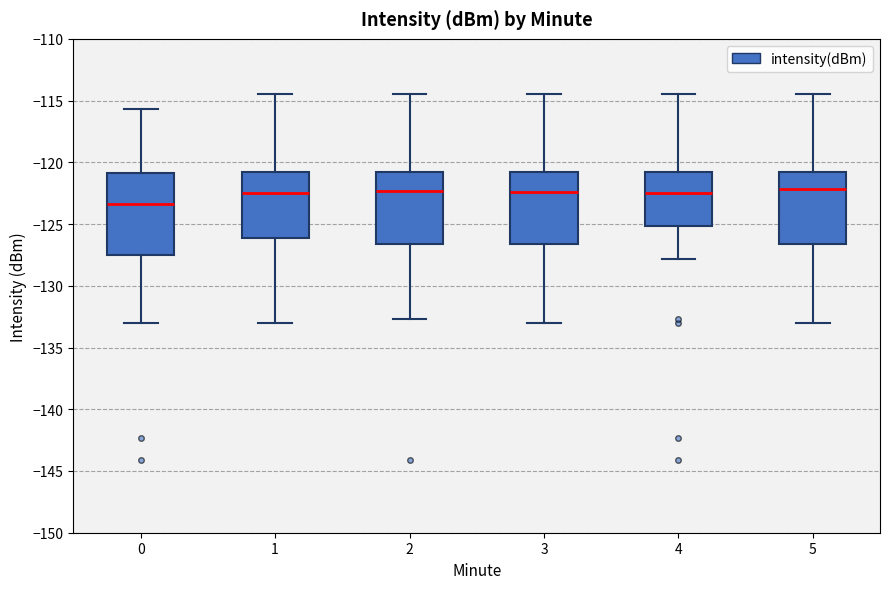

Where is the upper edge of the box at x = 4 on the y-axis? The values are not printed on the chart, so give them approximately, as read against the axis.

-121.0